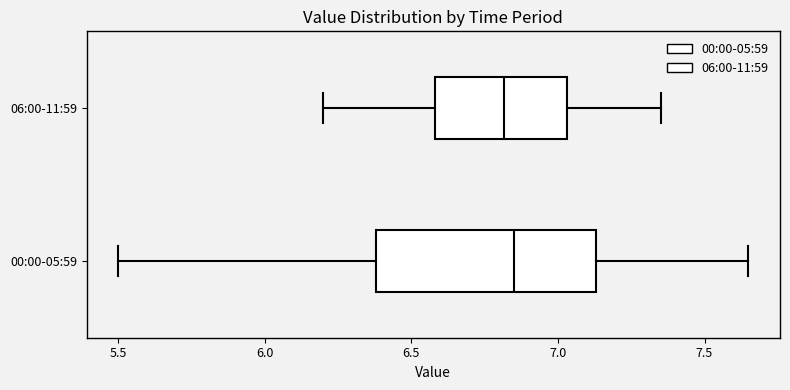

Comparing the boxes themselves (not the whiskers), which one is the widest?

00:00-05:59